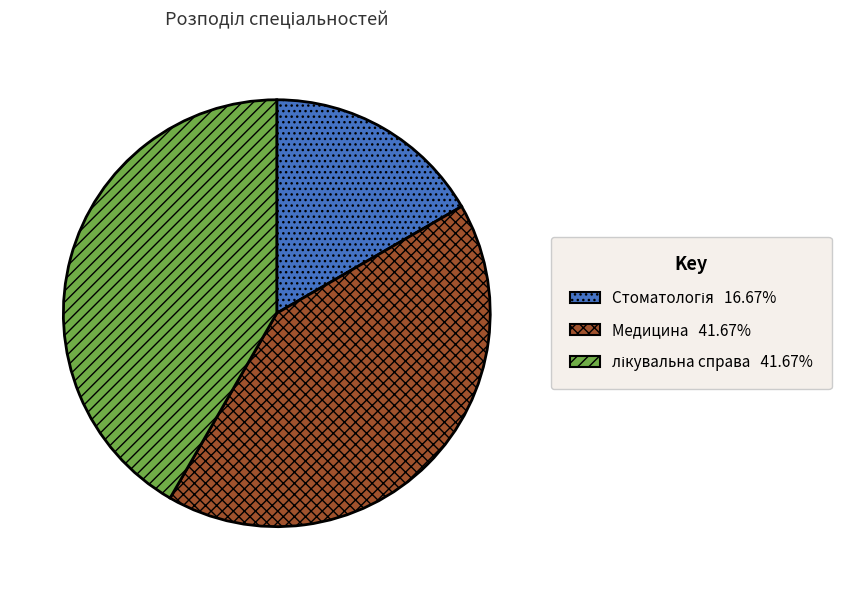

Is there a majority slice in this chart?

No